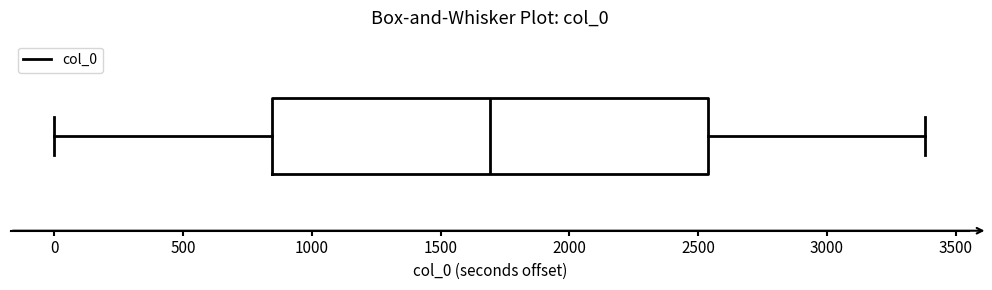

Where is the left edge of the box on the x-axis? The values are not printed on the chart, so give them approximately, as read against the axis.

850